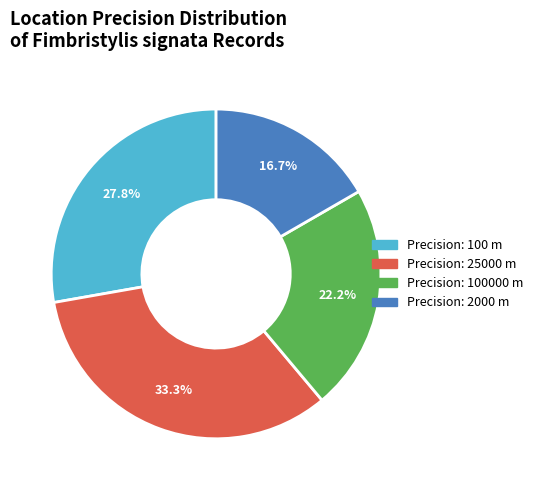

Is there any slice that represents more than half of the pie?

No